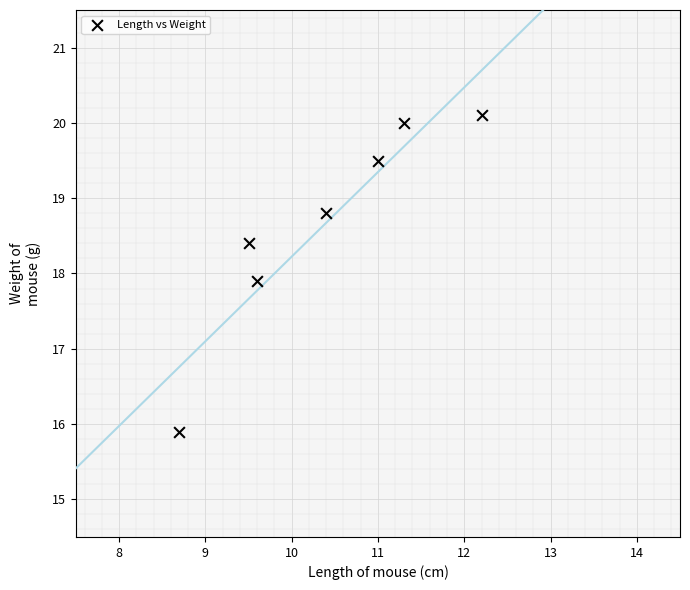

What is the average Y value?

18.7